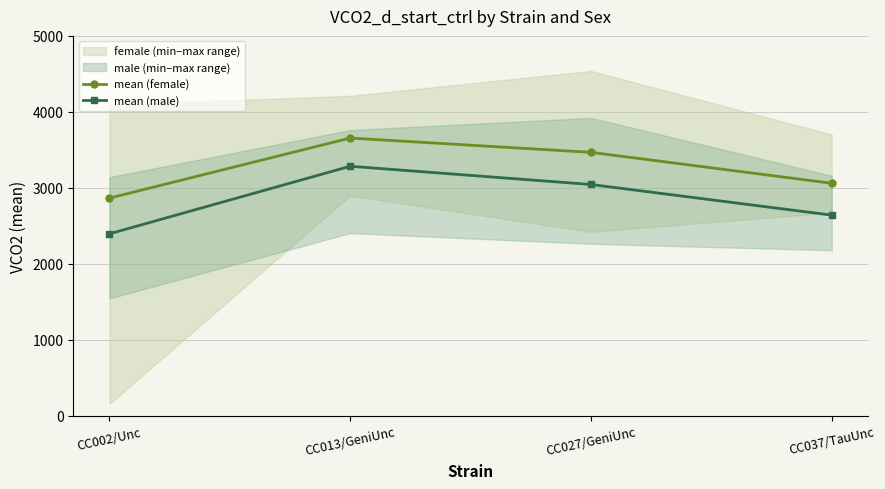

How many data points does each series have?

4